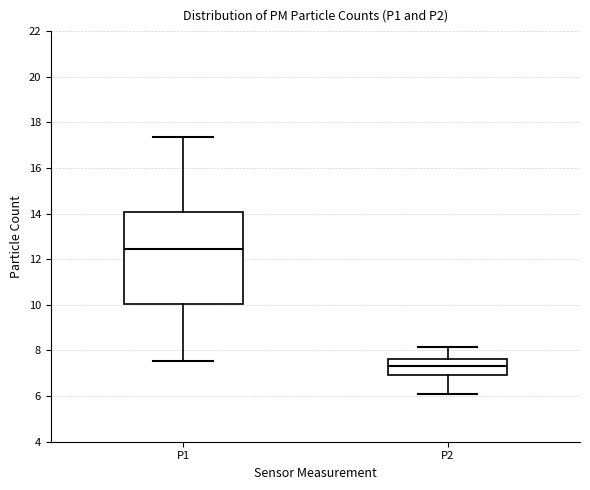

Reading left to right, transcribe this box plot: for each box, give where its median line is, the range the box spans, and where its two whiskers end, as read against the y-axis. The values are not printed on the chart, so give them approximately, as read against the axis.

P1: median 12.4, box 10.0 to 14.0, whiskers 7.6 to 17.4
P2: median 7.4, box 7.0 to 7.6, whiskers 6.2 to 8.2